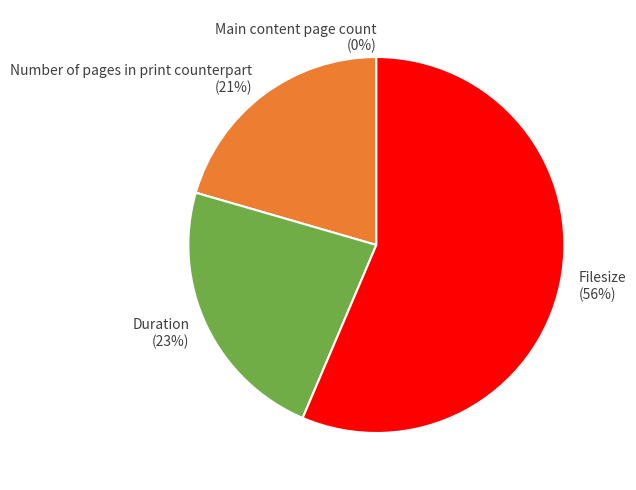

To the nearest percent, what is the average slice percentage?

25%